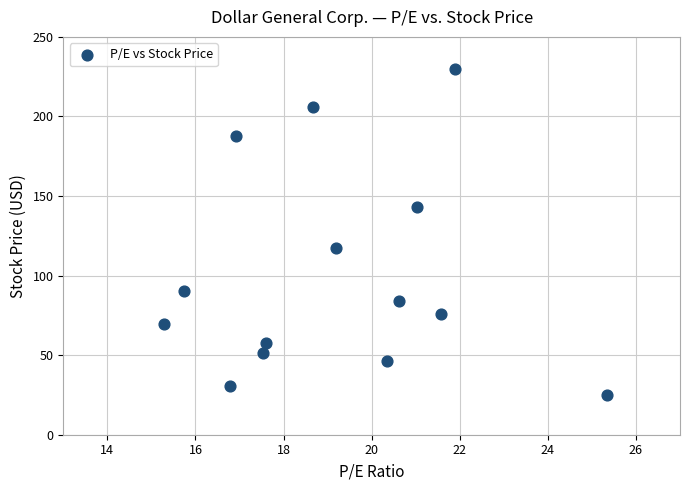

What Y value in the scatter plot is closest to 127?

117.5